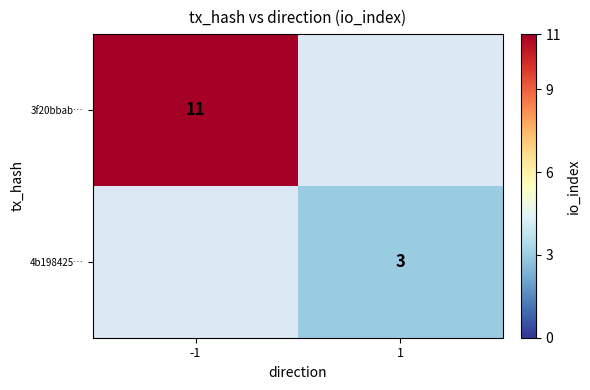

Is it true that 4b198425… equals 5 at 1?

False